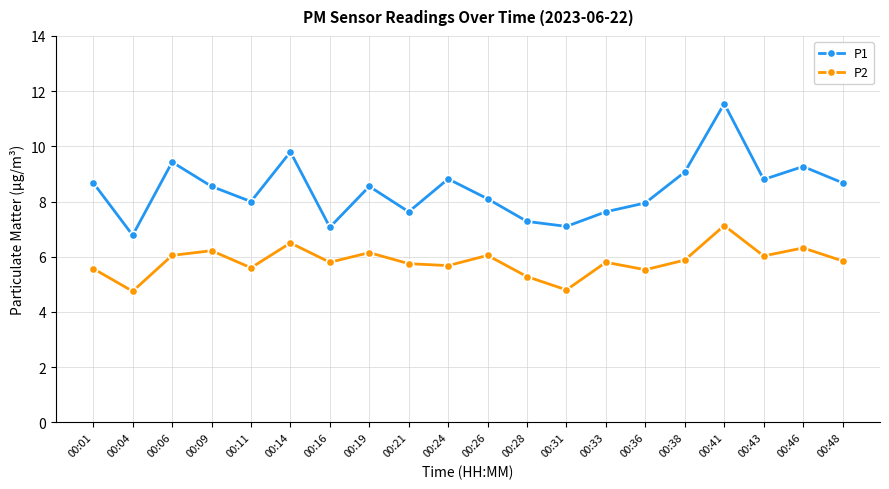

True or false: P2 and P1 cross at least once.

False